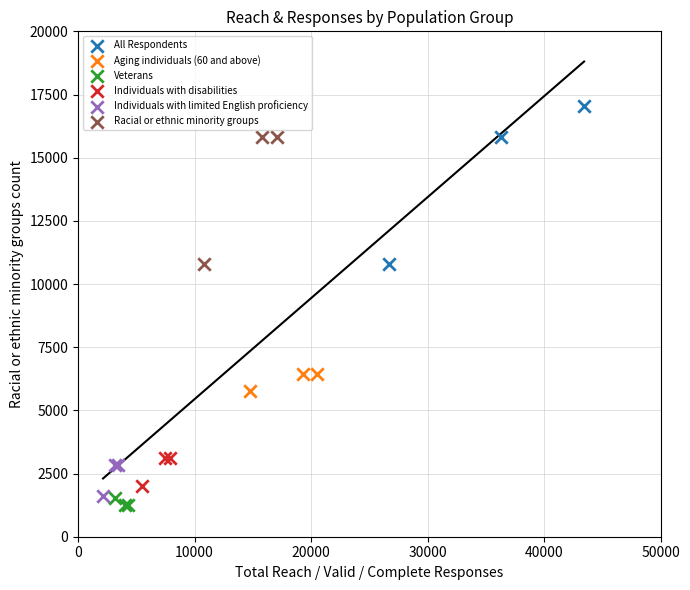

Which series has the largest Y range (max minus min)?

All Respondents